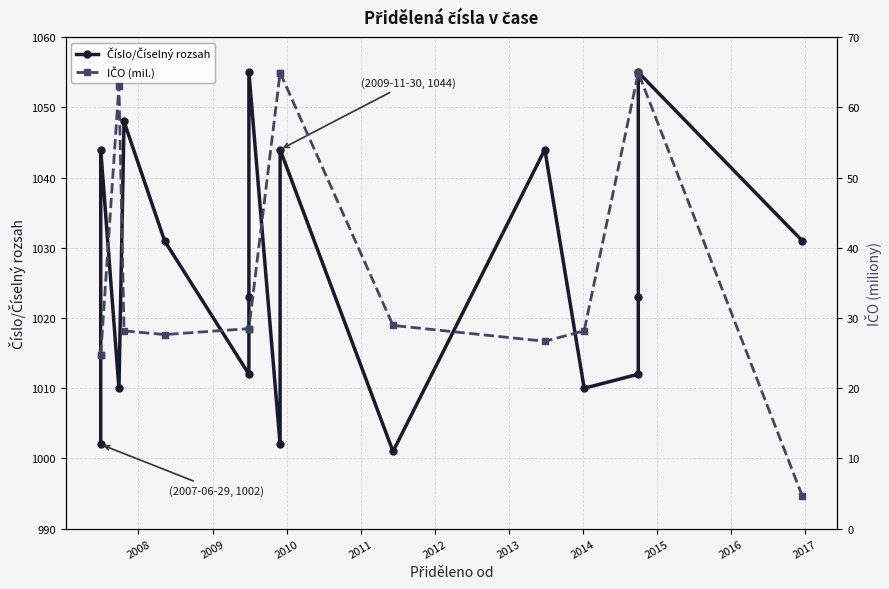

Reading right to left, transcribe all the data shown in this chart.

Číslo/Číselný rozsah: 1031.0	1055.0	1023.0	1012.0	1010.0	1044.0	1001.0	1044.0	1002.0	1055.0	1023.0	1012.0	1031.0	1048.0	1010.0	1044.0	1002.0
IČO (mil.): 4.7	64.9	64.9	64.9	28.2	26.7	29.0	64.9	64.9	28.5	28.5	28.5	27.6	28.2	63.1	24.7	24.7